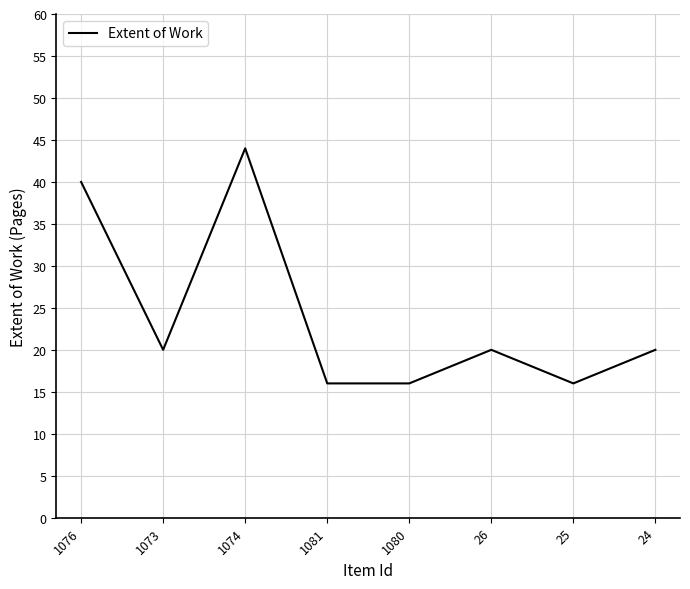

What is the ratio of the value at 1076 to the value at 25?

2.5